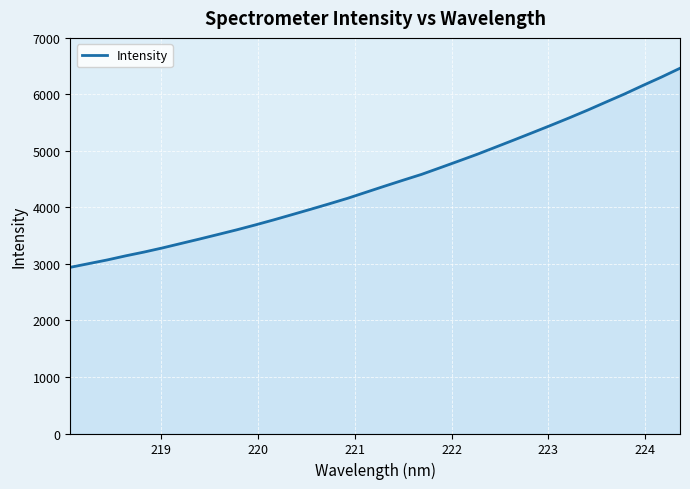

How many lines are shown in the chart?

1